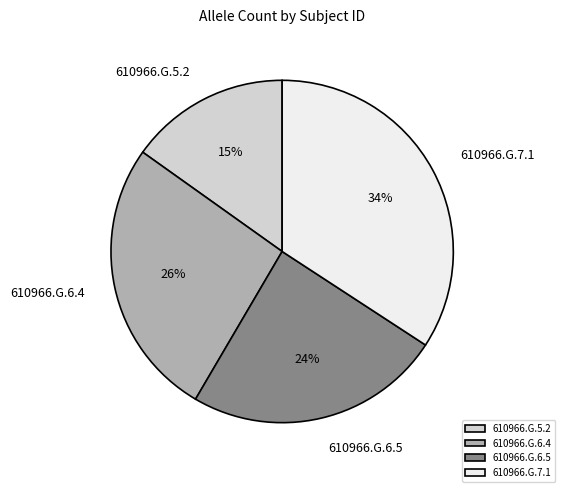

Rank the categories by value from highest to lowest.

610966.G.7.1, 610966.G.6.4, 610966.G.6.5, 610966.G.5.2